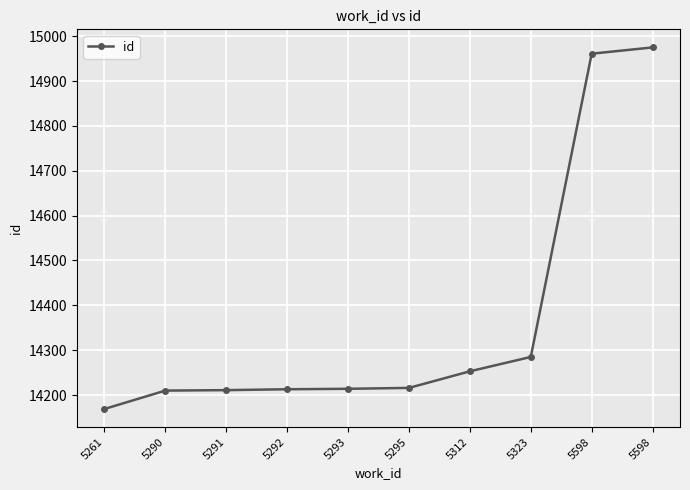

Count the number of categories in the chart.

10